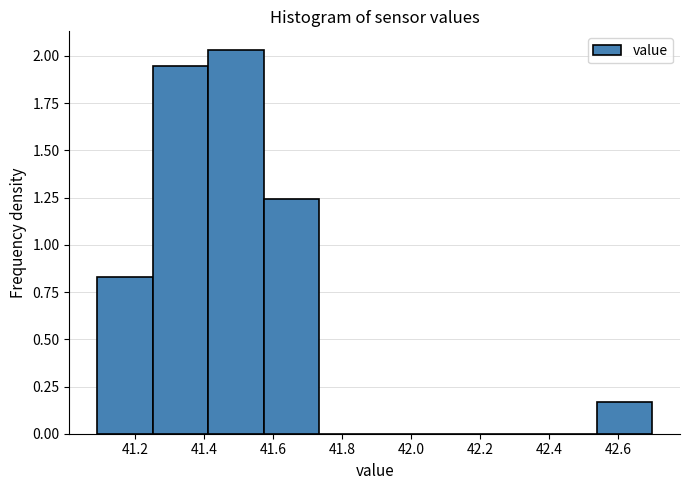

Over which range of the x-axis is the bar tallest?

41.42 to 41.58